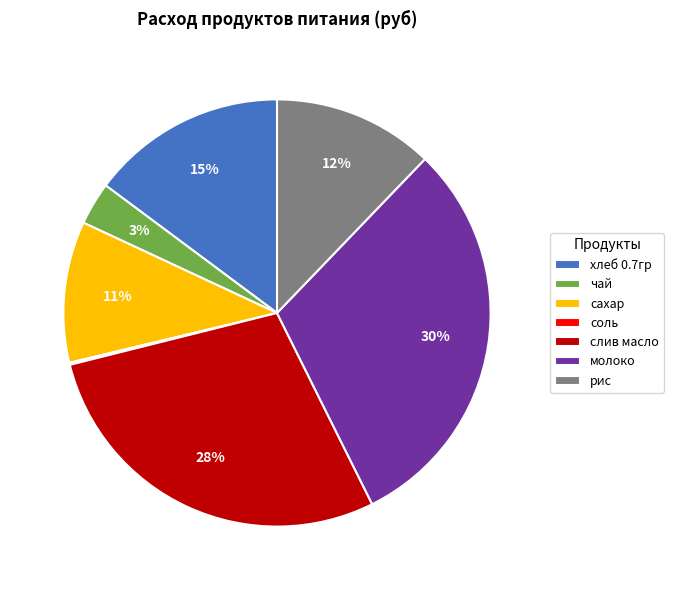

Is it true that молоко is 30% of the pie?

True